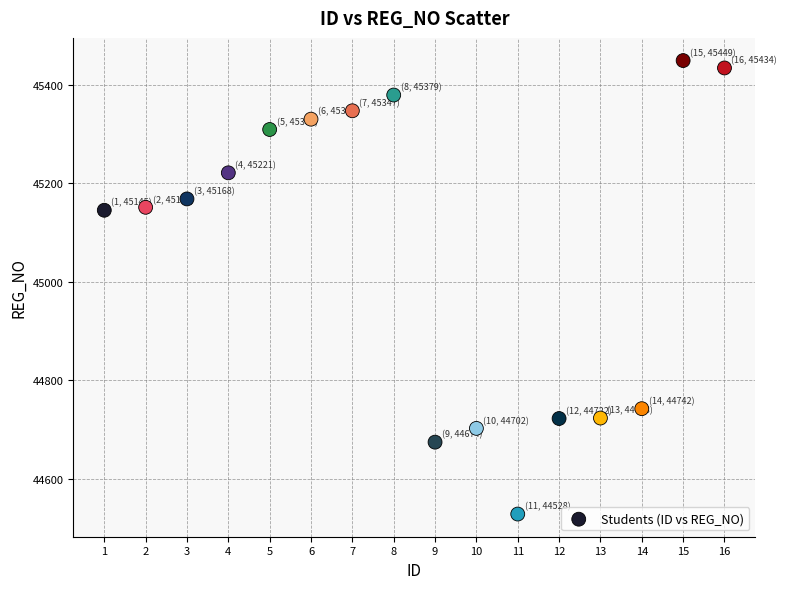

What is the range of Y values (max minus min)?

921